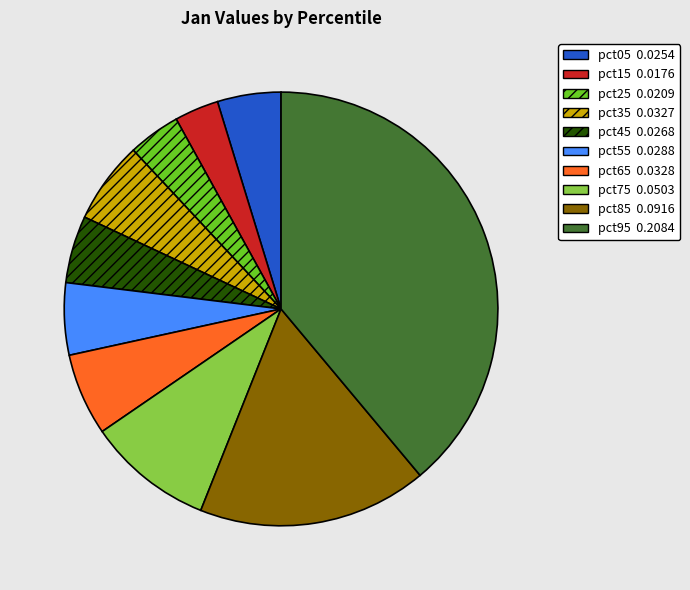

Is it true that pct15 is 10% of the pie?

False